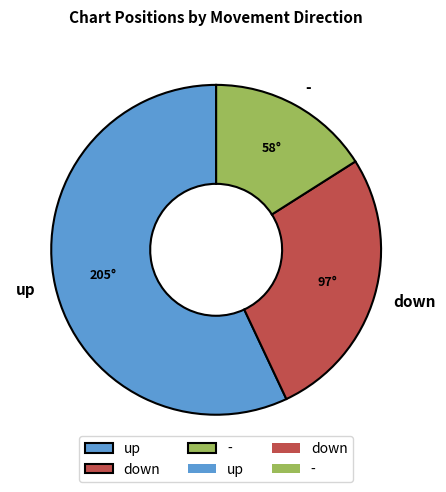

Which category has the smallest portion of the pie?

-